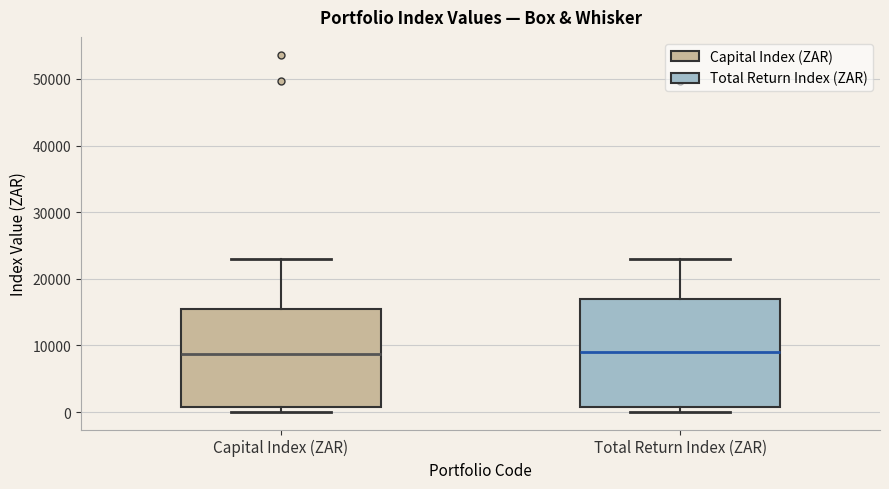

Reading left to right, transcribe this box plot: for each box, give where its median line is, the range the box spans, and where its two whiskers end, as read against the y-axis. The values are not printed on the chart, so give them approximately, as read against the axis.

Capital Index (ZAR): median 9000, box 1000 to 15000, whiskers 0 to 23000
Total Return Index (ZAR): median 9000, box 1000 to 17000, whiskers 0 to 23000